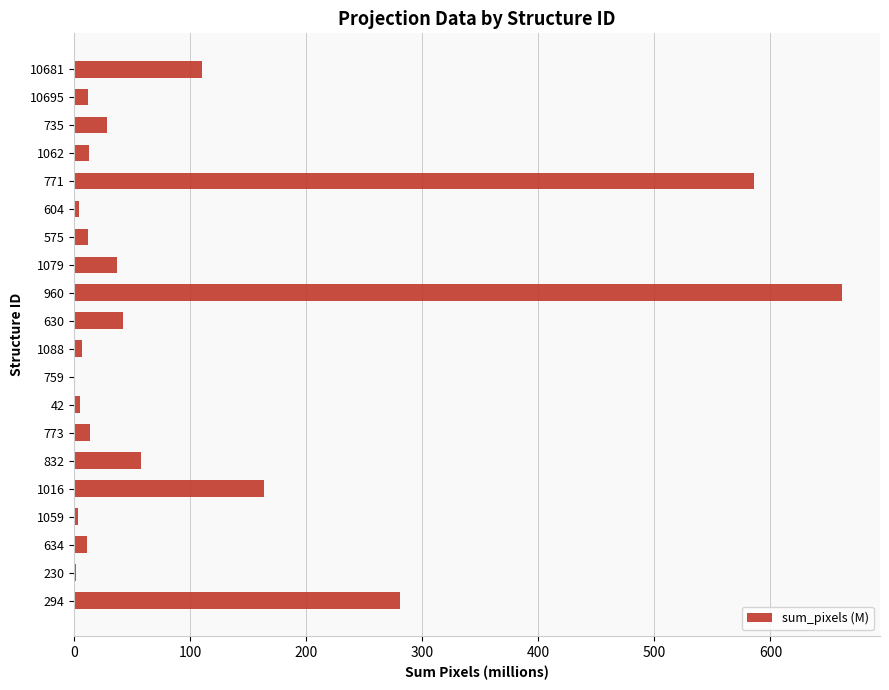

Where is the data nearest to the value 331?

294